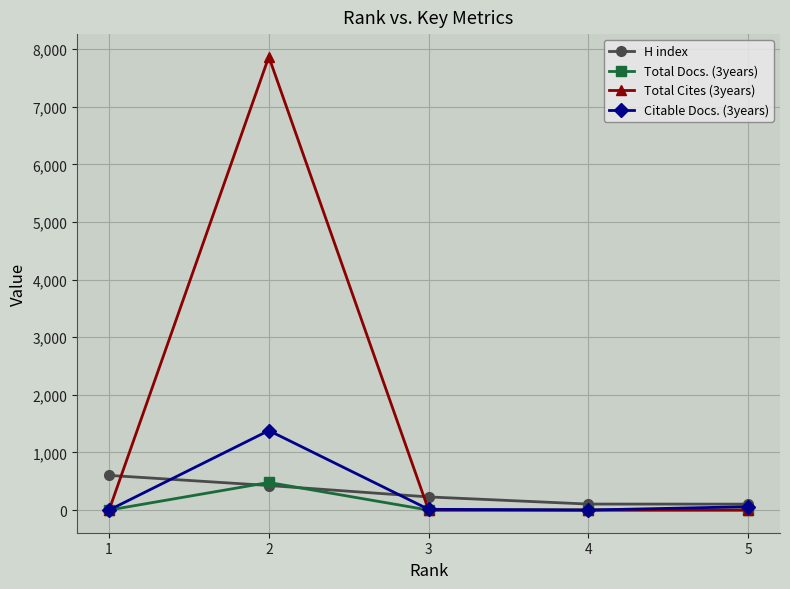

Which series has the largest total across all categories?

Total Cites (3years)